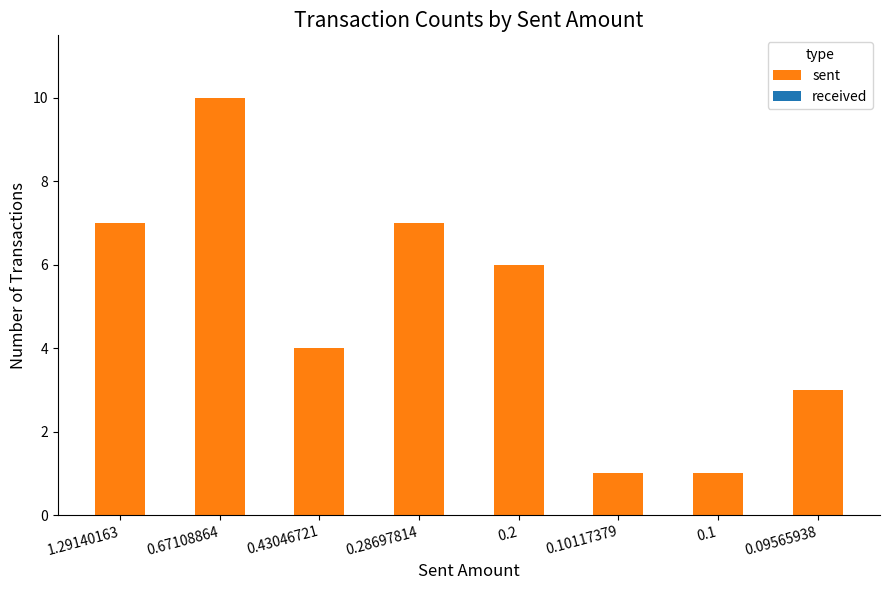

What is the difference between the values at 0.43046721 and 0.10117379?

3